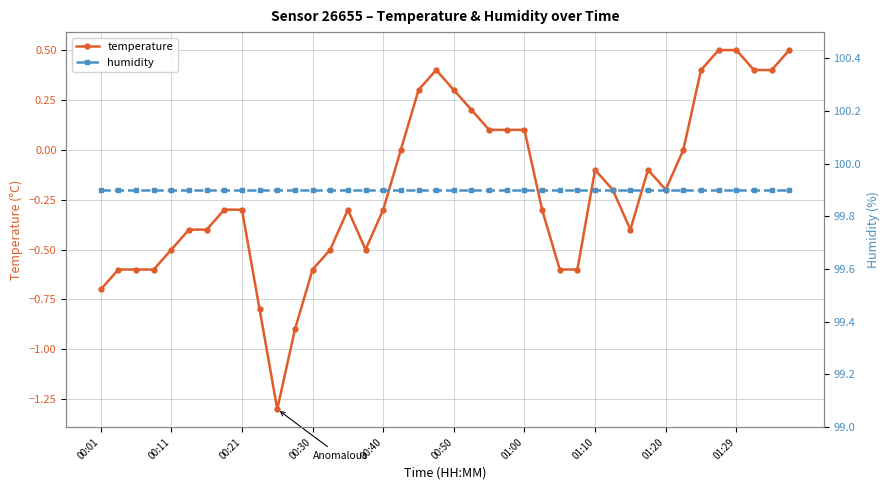

What is the highest value of the temperature series?

0.5